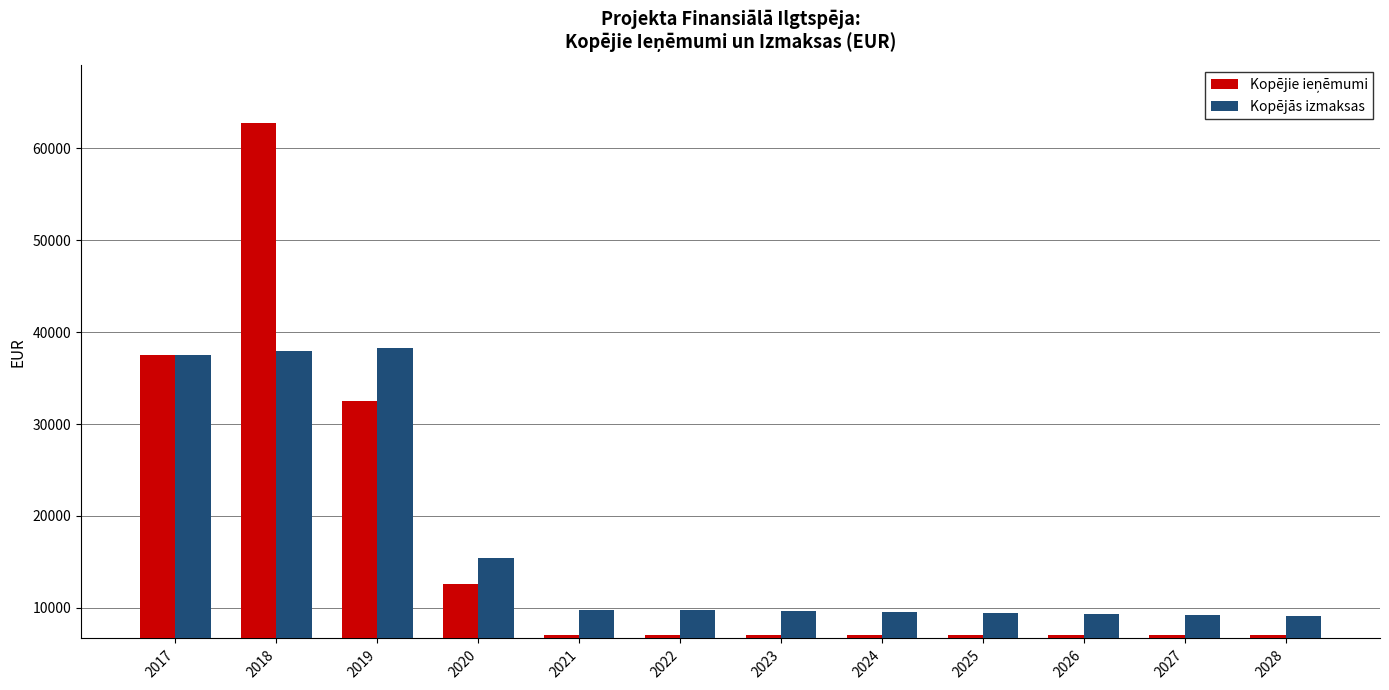

What is the total value across all series at 2021?

16802.0